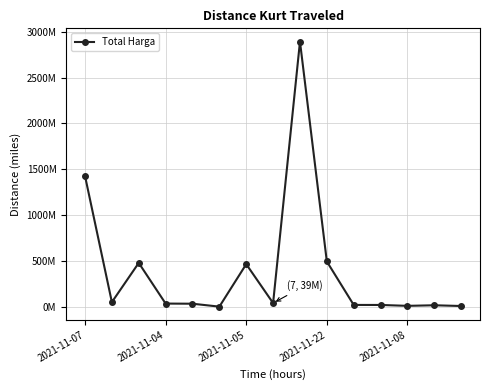

Does the chart have visible grid lines?

Yes